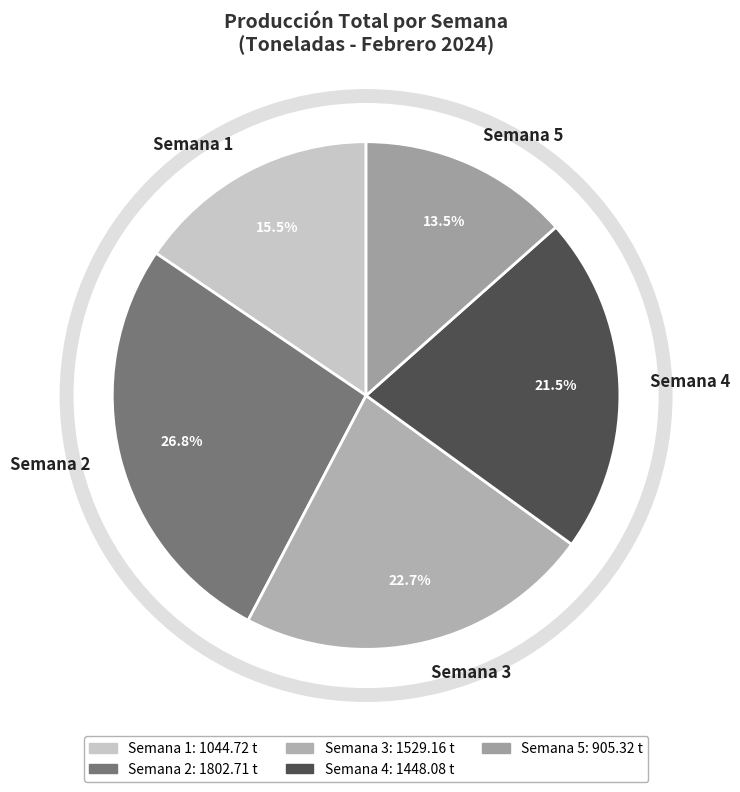

Does Semana 1 represent more than half of the total?

No